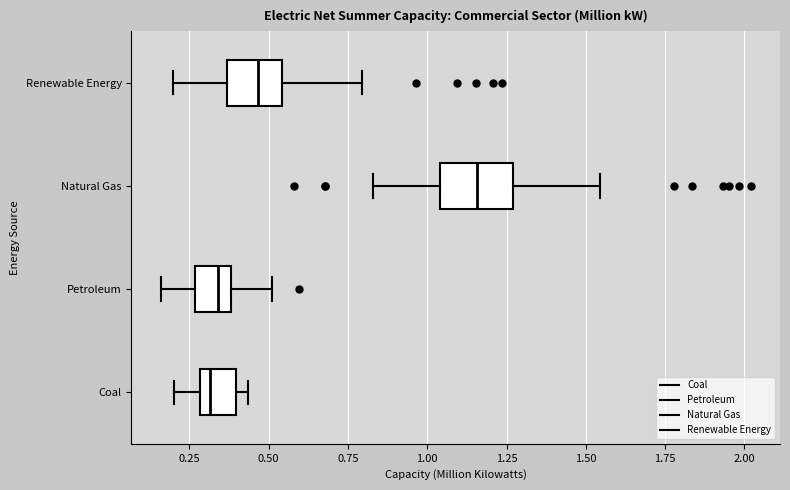

Reading bottom to top, transcribe this box plot: for each box, give where its median line is, the range the box spans, and where its two whiskers end, as read against the x-axis. The values are not printed on the chart, so give them approximately, as read against the axis.

Coal: median 0.30 (just right of the box's left edge), box 0.30 to 0.40, whiskers 0.20 to 0.45
Petroleum: median 0.35, box 0.25 to 0.40, whiskers 0.15 to 0.50
Natural Gas: median 1.15, box 1.05 to 1.25, whiskers 0.85 to 1.55
Renewable Energy: median 0.45, box 0.35 to 0.55, whiskers 0.20 to 0.80